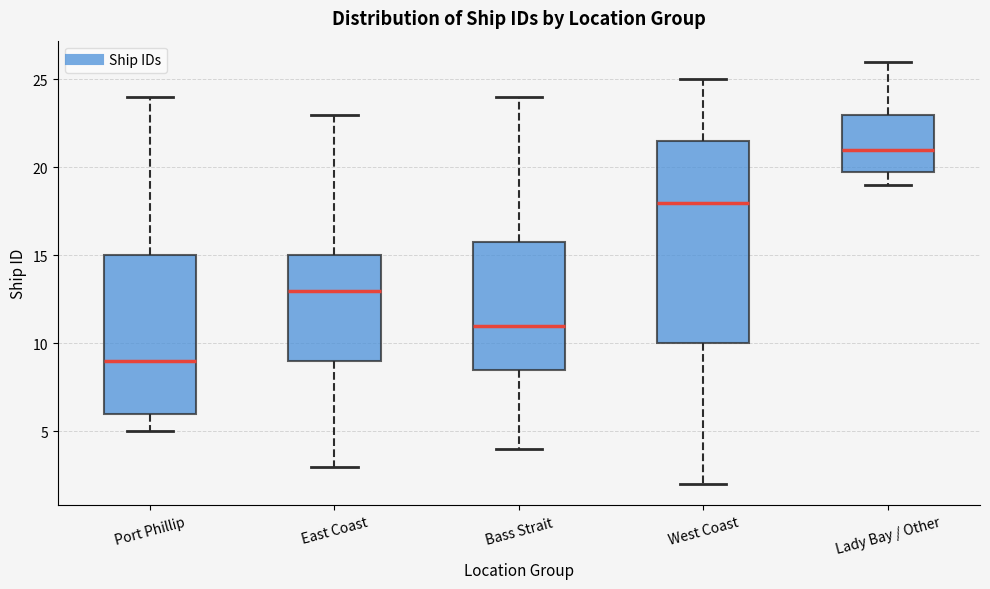

Where does the median line of the box for East Coast sit on the y-axis? The values are not printed on the chart, so give them approximately, as read against the axis.

13.0